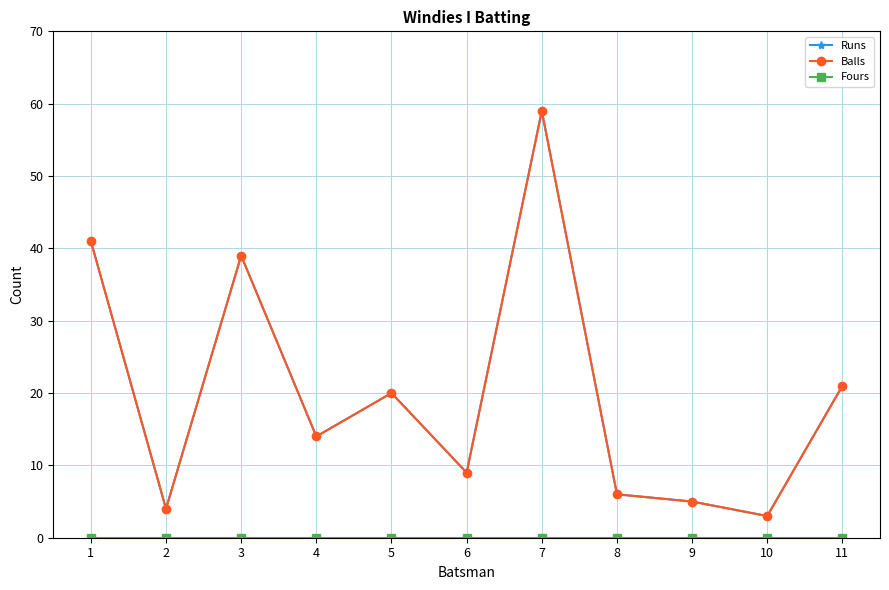

The Balls series shows 6 at 11. True or false?

False